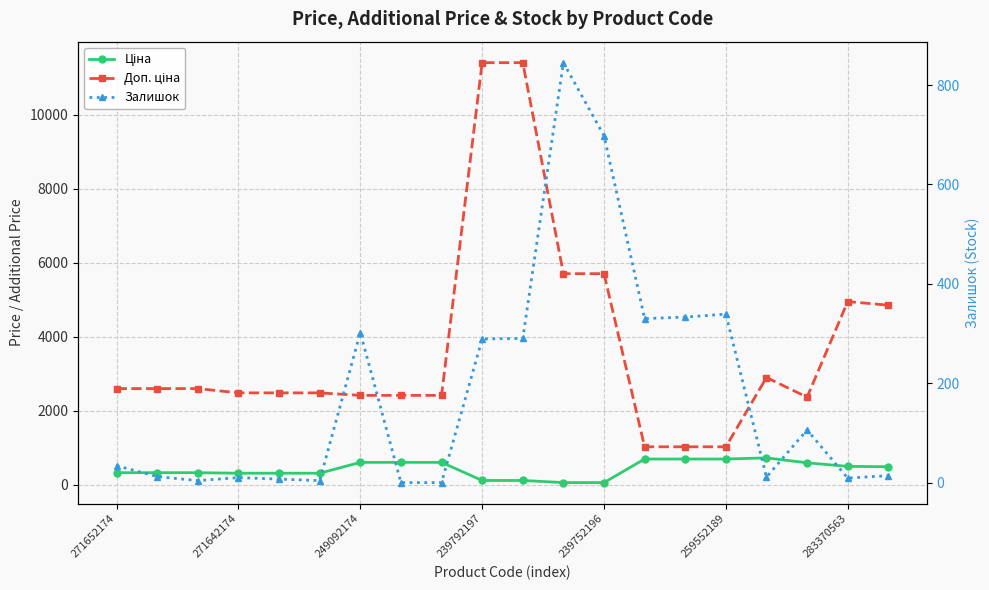

Which category has the highest value in the Ціна series?

16